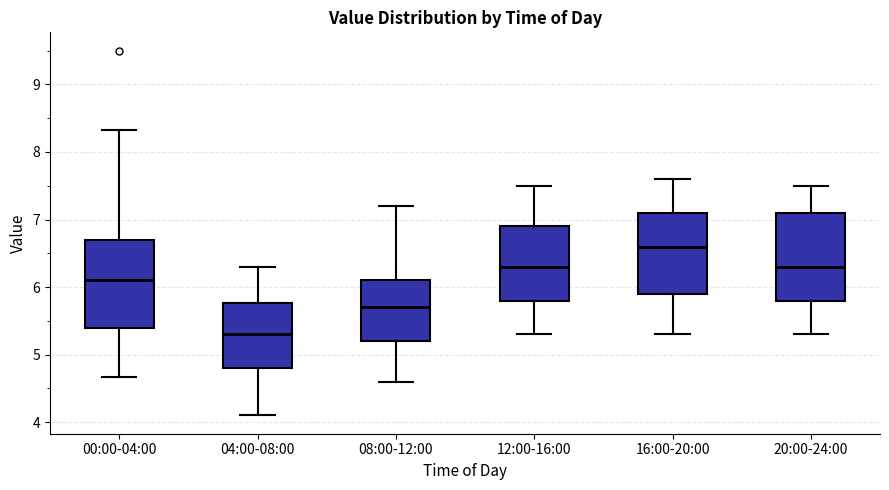

Reading left to right, read every box against the y-axis: the position of its median line, the range the box covers, and the ends of its whiskers. The values are not printed on the chart, so give them approximately, as read against the axis.

00:00-04:00: median 6.1, box 5.4 to 6.7, whiskers 4.7 to 8.3
04:00-08:00: median 5.3, box 4.8 to 5.8, whiskers 4.1 to 6.3
08:00-12:00: median 5.7, box 5.2 to 6.1, whiskers 4.6 to 7.2
12:00-16:00: median 6.3, box 5.8 to 6.9, whiskers 5.3 to 7.5
16:00-20:00: median 6.6, box 5.9 to 7.1, whiskers 5.3 to 7.6
20:00-24:00: median 6.3, box 5.8 to 7.1, whiskers 5.3 to 7.5